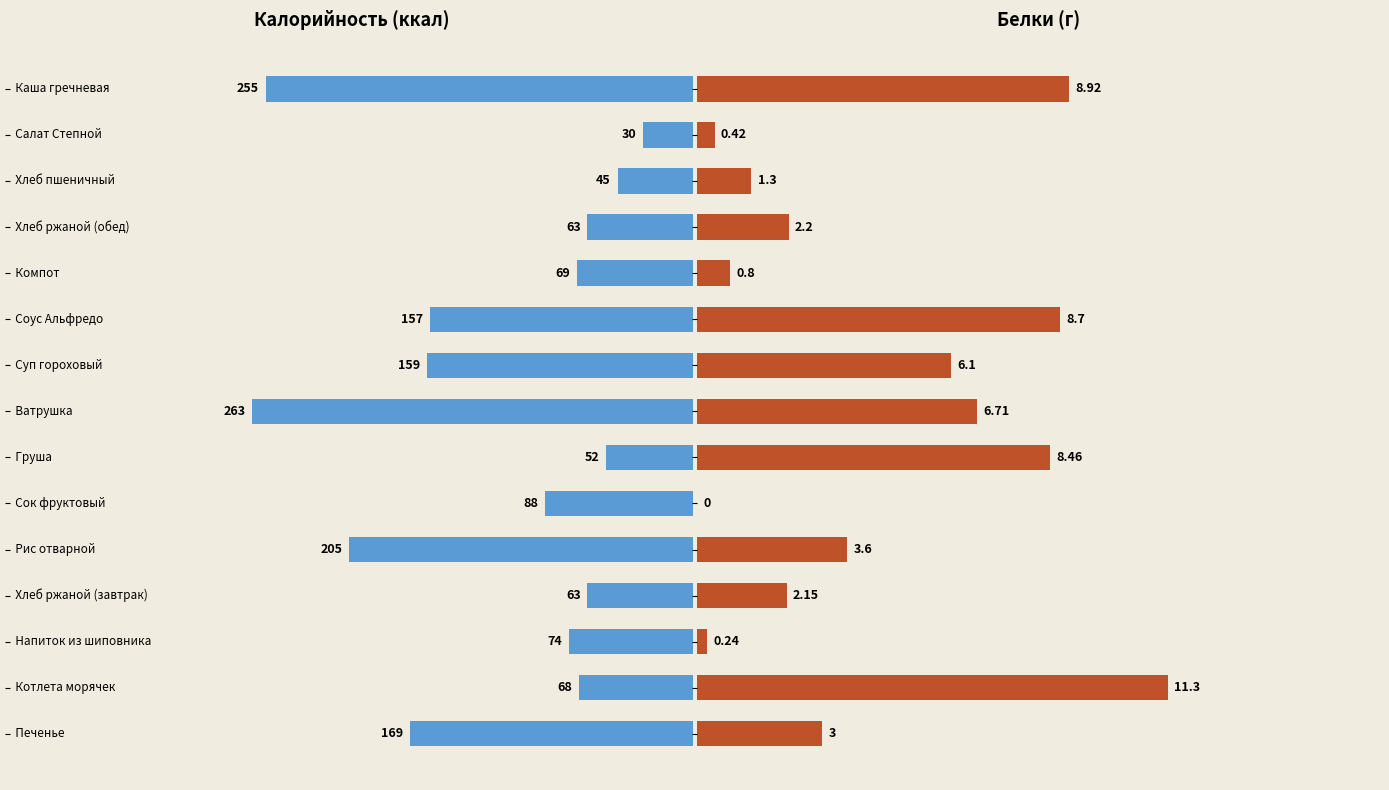

How many groups of bars are there?

15